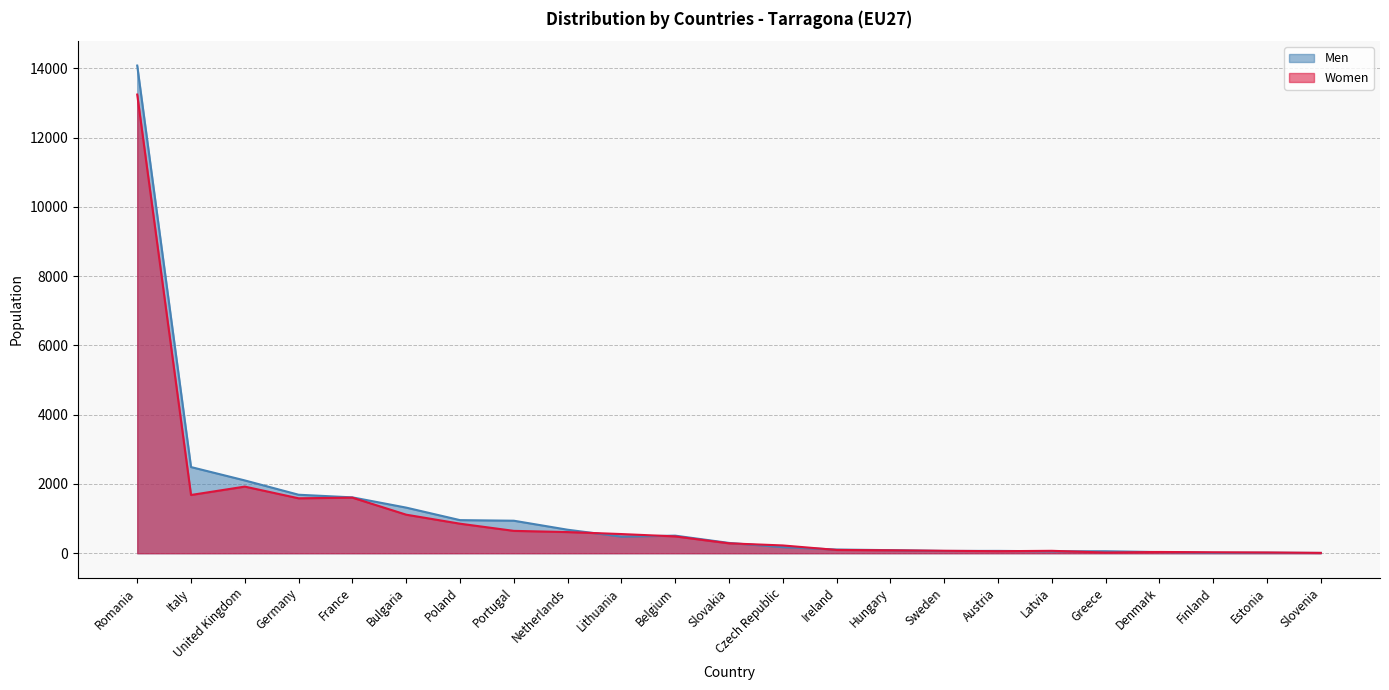

At how many categories does at least one series exceed 1069?

6